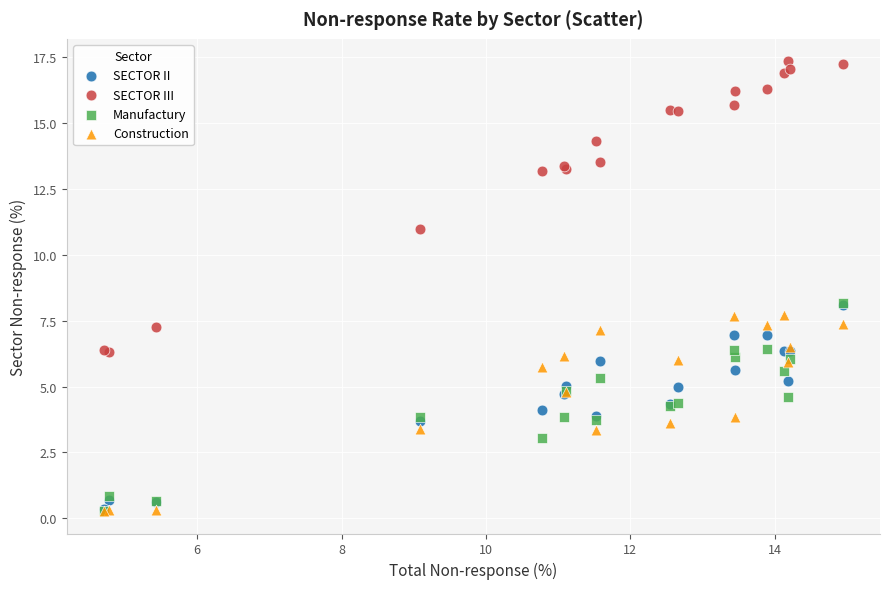

What are all the series names shown in the legend?

SECTOR II, SECTOR III, Manufactury, Construction